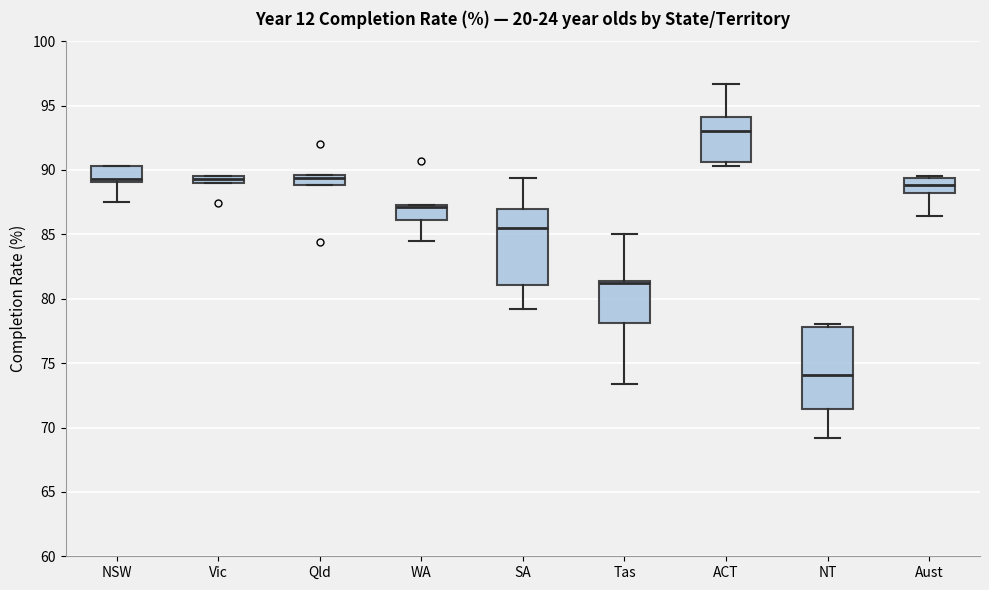

Where is the lower edge of the box for Aust on the y-axis? The values are not printed on the chart, so give them approximately, as read against the axis.

88.0